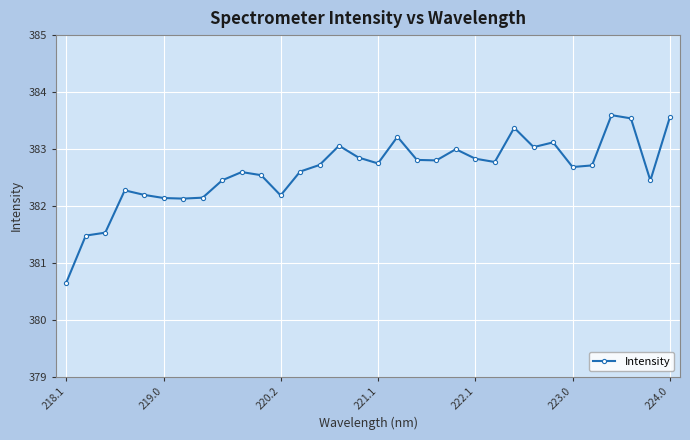

True or false: there are more than 1 points higher than both neighbors.

True